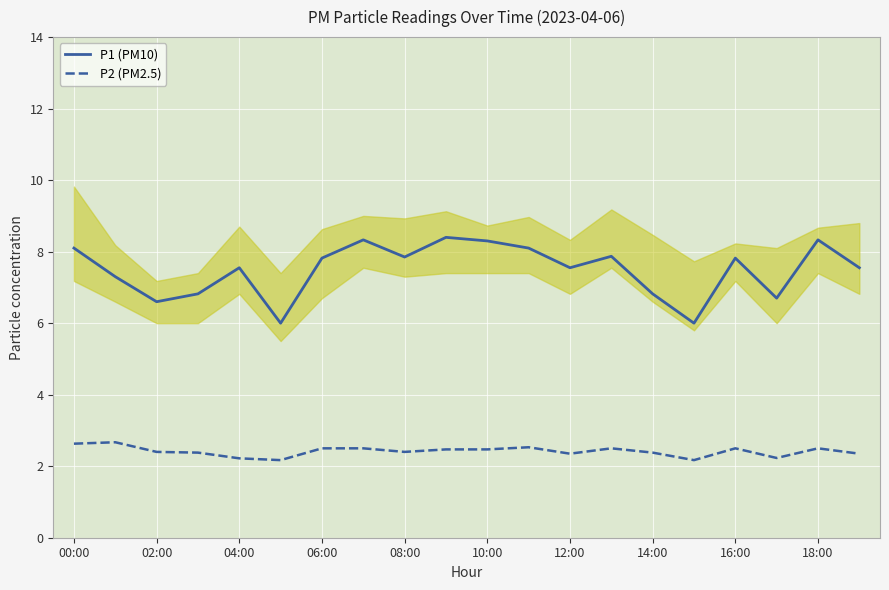

True or false: P2 (PM2.5) and P1 (PM10) intersect in this chart.

False